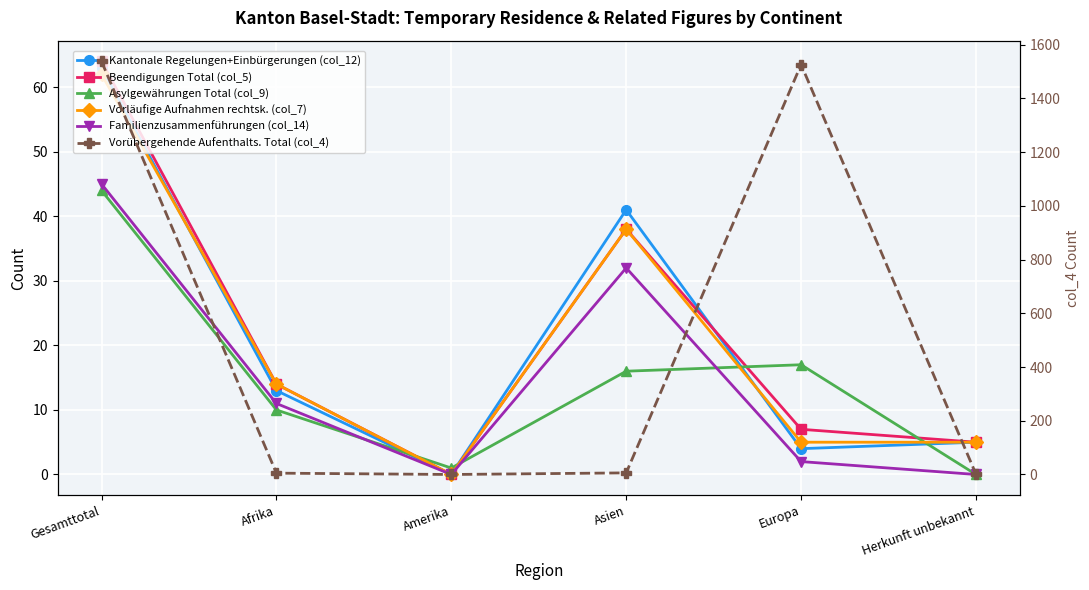

The Beendigungen Total (col_5) series shows 64 at Gesamttotal. True or false?

True